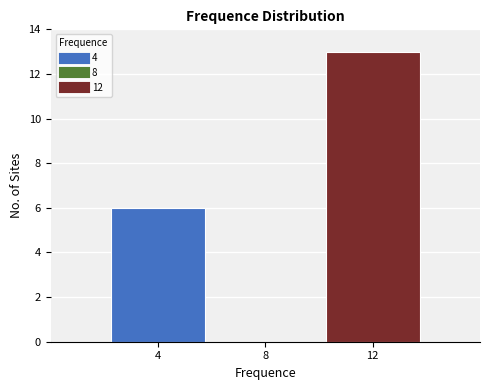

Reading left to right, transcribe all the data shown in this chart.

4=6	8=0	12=13